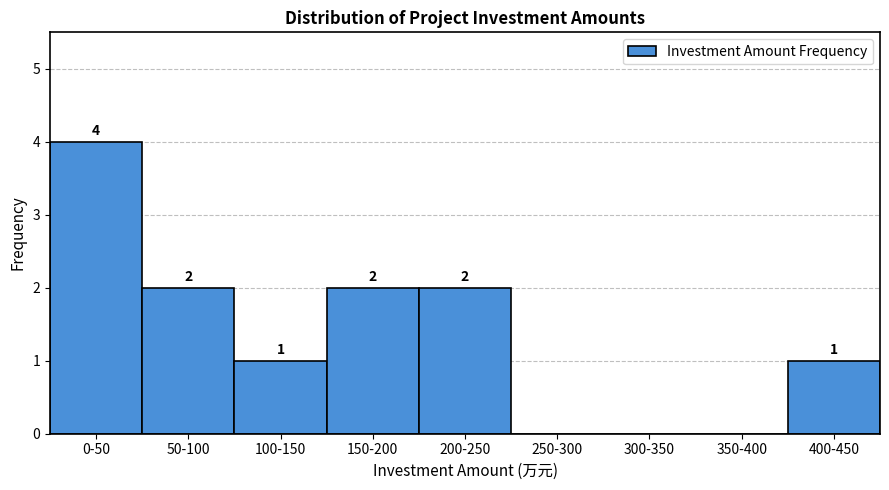

Reading left to right, what are all the values shown in this chart?

0-50=4	50-100=2	100-150=1	150-200=2	200-250=2	250-300=0	300-350=0	350-400=0	400-450=1